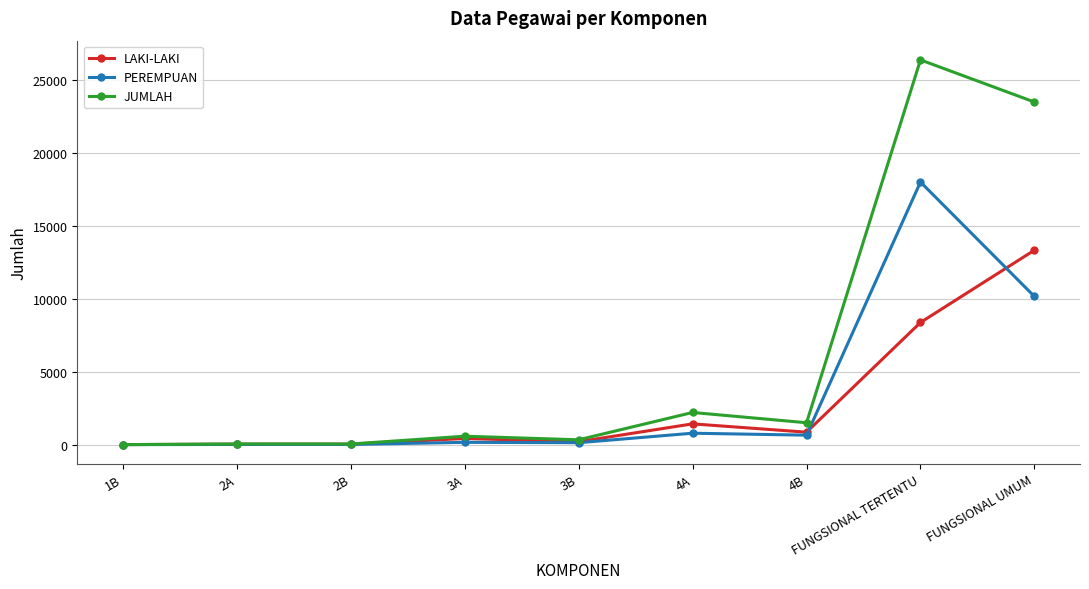

Does the chart display data point markers on the line(s)?

Yes